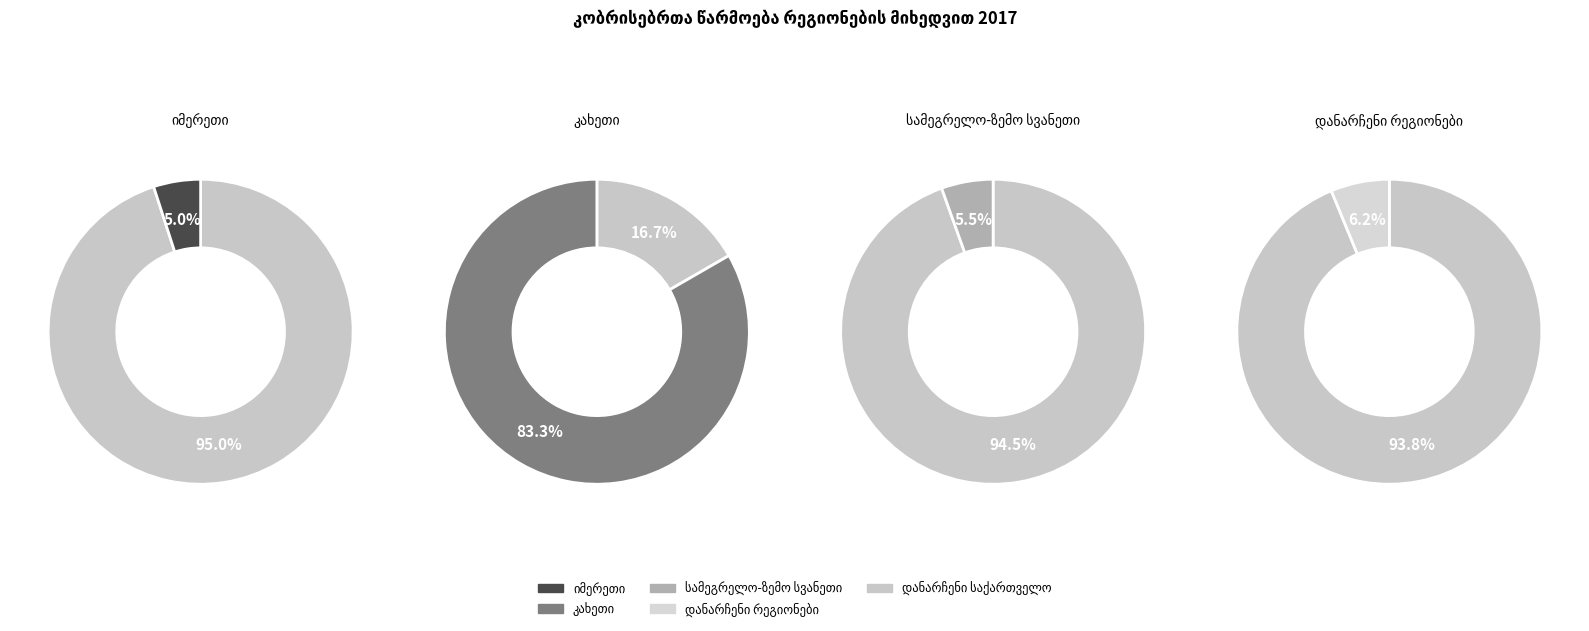

How much of the chart is everything except კახეთი?

16.7%